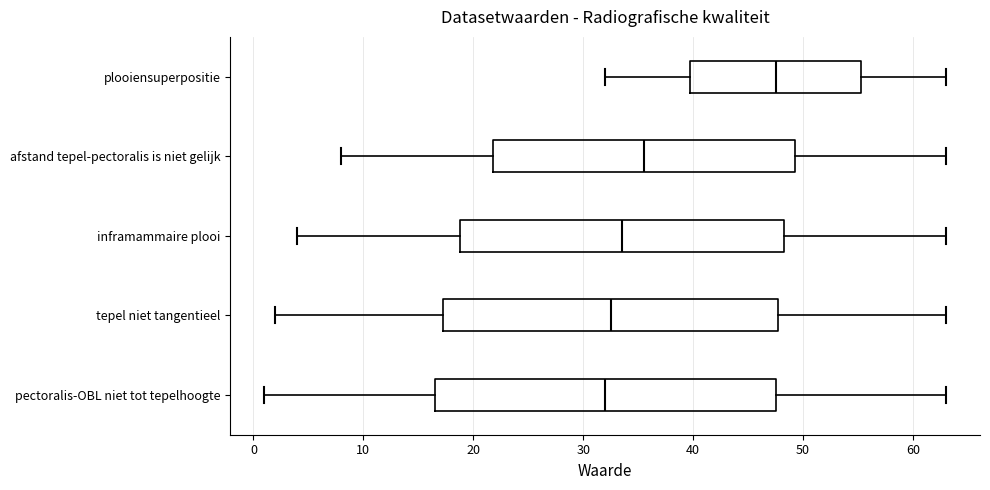

Where is the right edge of the box for plooiensuperpositie on the x-axis? The values are not printed on the chart, so give them approximately, as read against the axis.

55